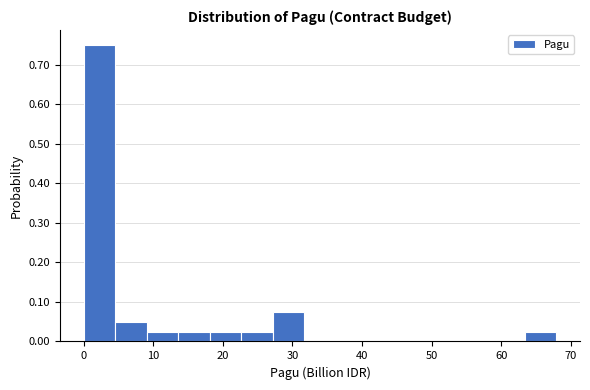

Over which range of the x-axis is the bar tallest?

0 to 5